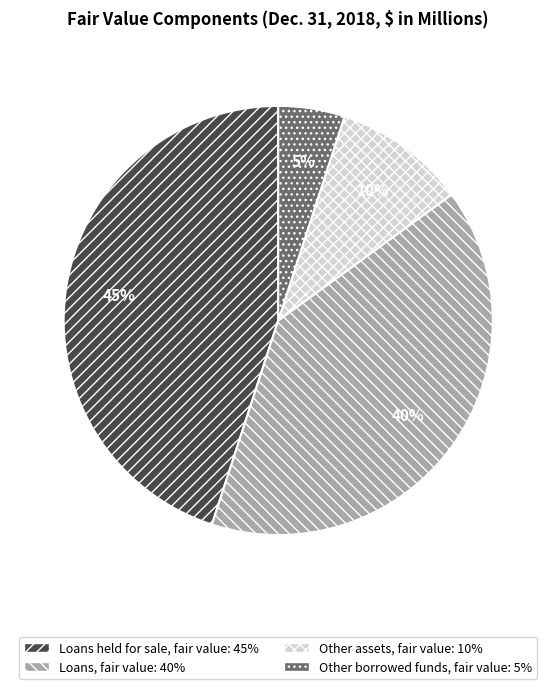

What is the ratio of the value at Other assets, fair value to the value at Loans held for sale, fair value?

0.2